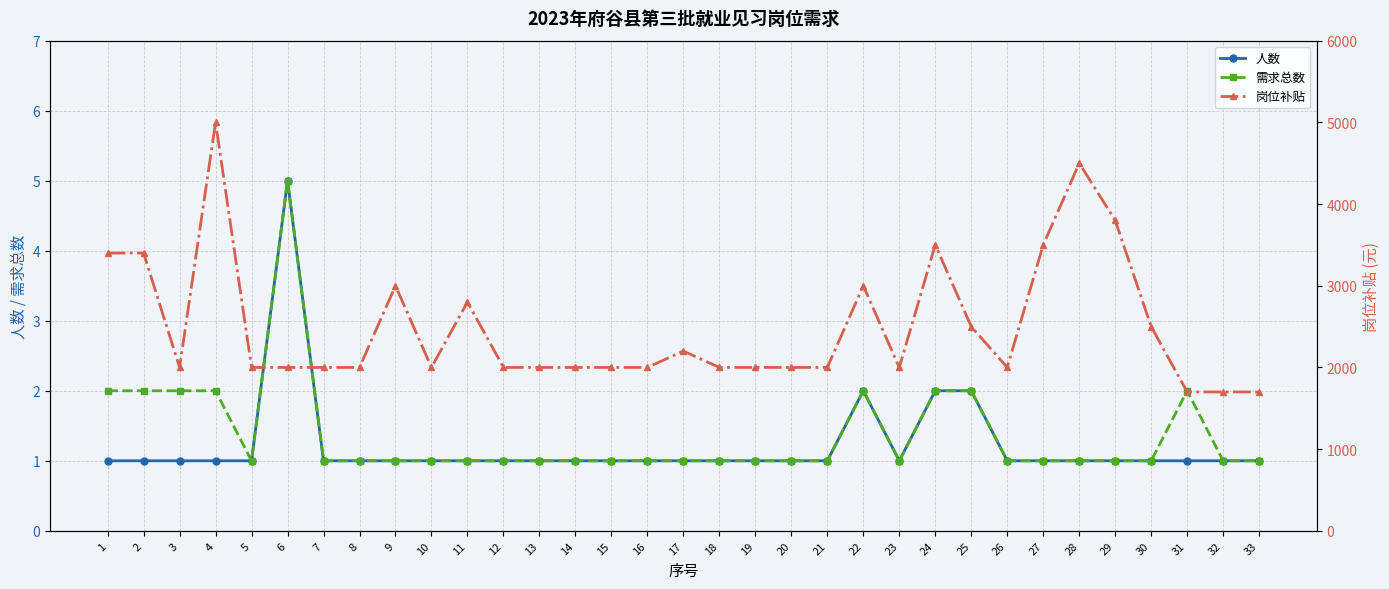

True or false: 岗位补贴 and 需求总数 cross at least once.

False